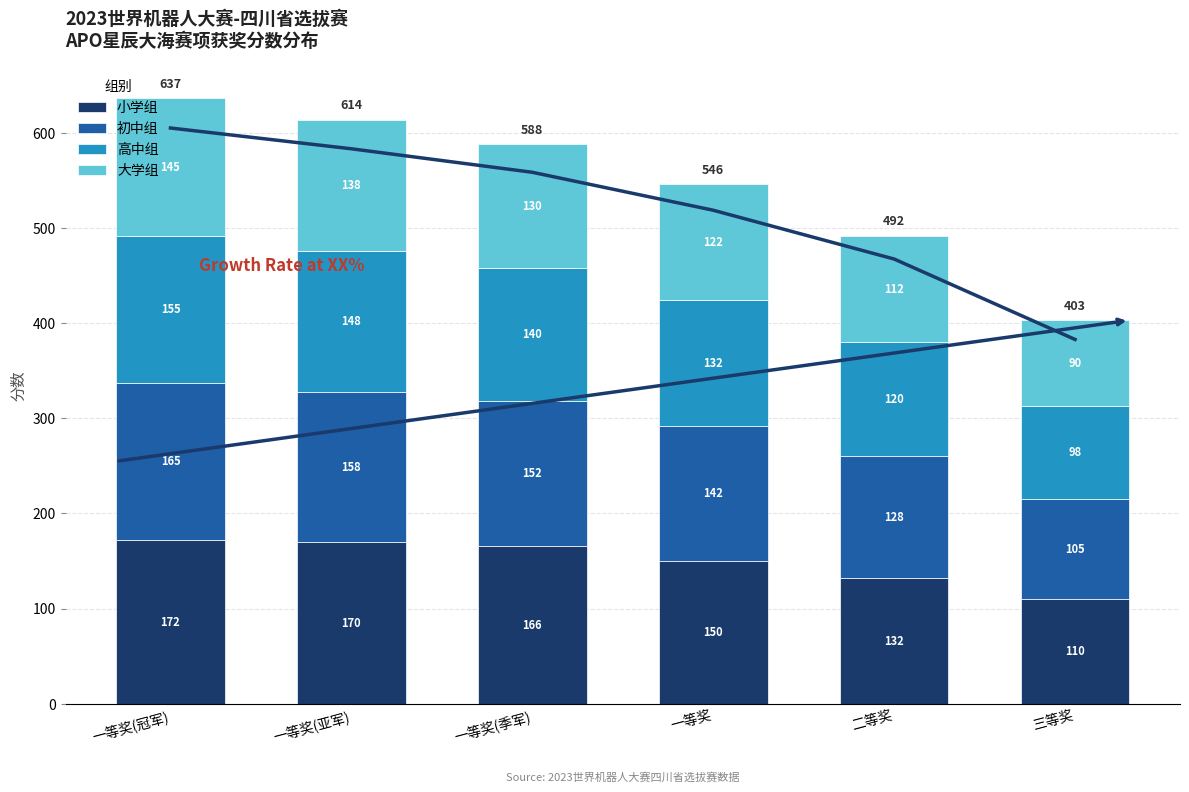

Where is 初中组 nearest to the value 135?

一等奖